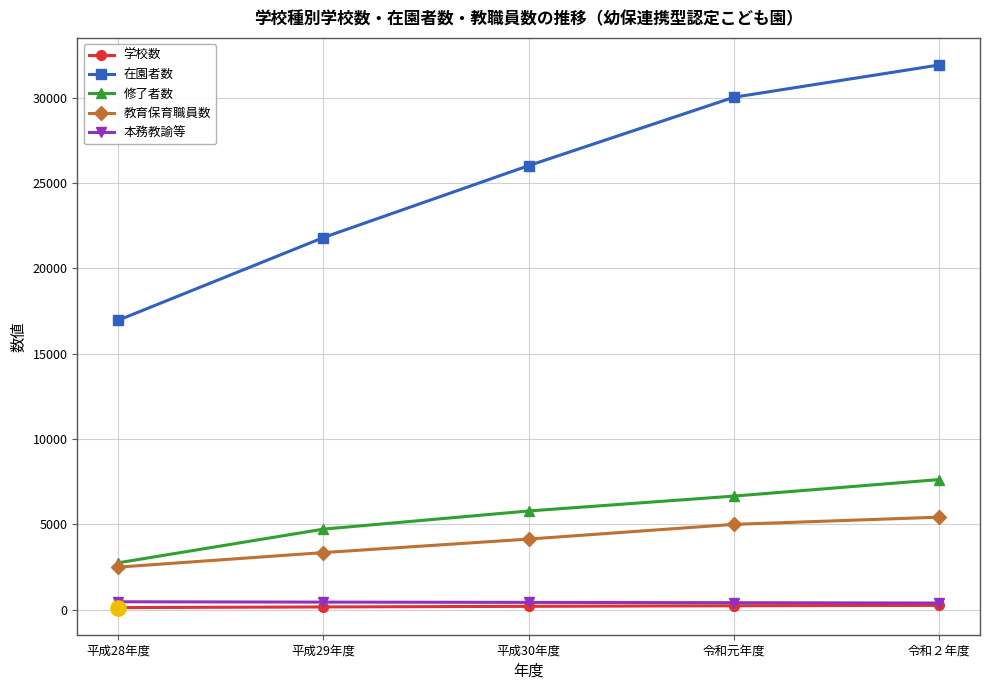

Which series has the largest range (max minus min)?

在園者数